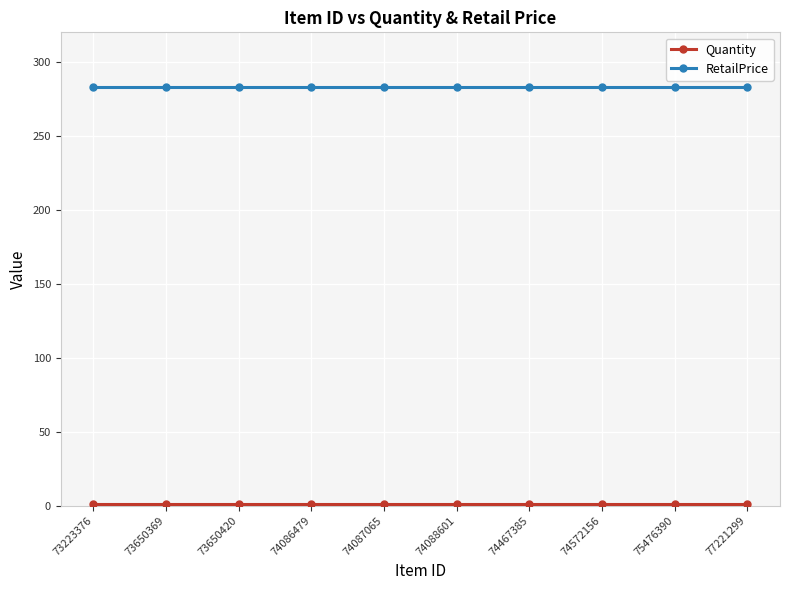

The RetailPrice series shows 102 at 73650420. True or false?

False